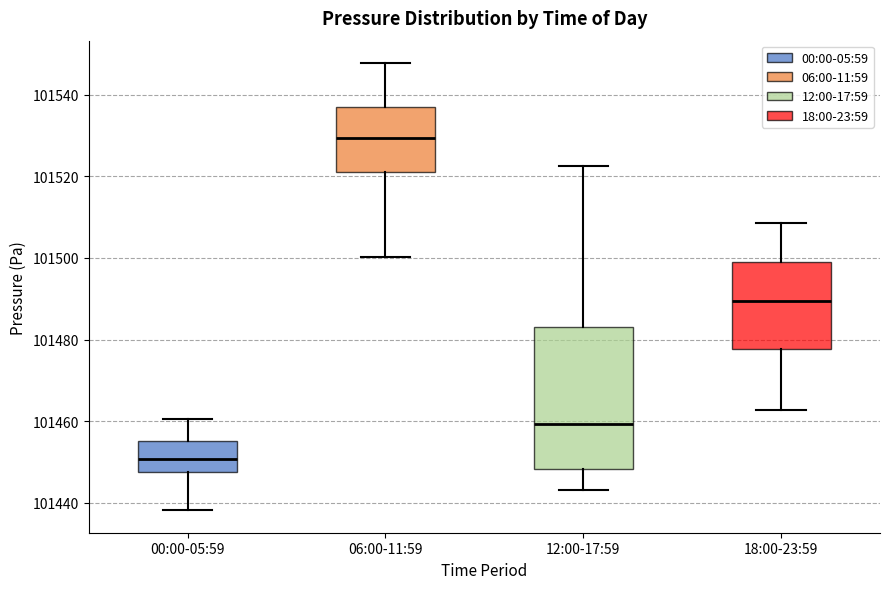

Comparing the boxes themselves (not the whiskers), which one is the tallest?

12:00-17:59